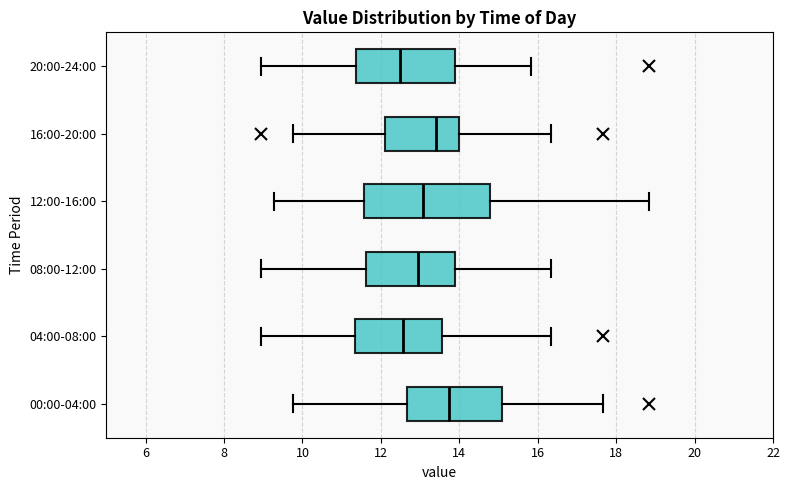

Reading bottom to top, transcribe this box plot: for each box, give where its median line is, the range the box spans, and where its two whiskers end, as read against the x-axis. The values are not printed on the chart, so give them approximately, as read against the axis.

00:00-04:00: median 13.8, box 12.6 to 15.0, whiskers 9.8 to 17.6
04:00-08:00: median 12.6, box 11.4 to 13.6, whiskers 9.0 to 16.4
08:00-12:00: median 13.0, box 11.6 to 13.8, whiskers 9.0 to 16.4
12:00-16:00: median 13.0, box 11.6 to 14.8, whiskers 9.2 to 18.8
16:00-20:00: median 13.4, box 12.2 to 14.0, whiskers 9.8 to 16.4
20:00-24:00: median 12.6, box 11.4 to 13.8, whiskers 9.0 to 15.8